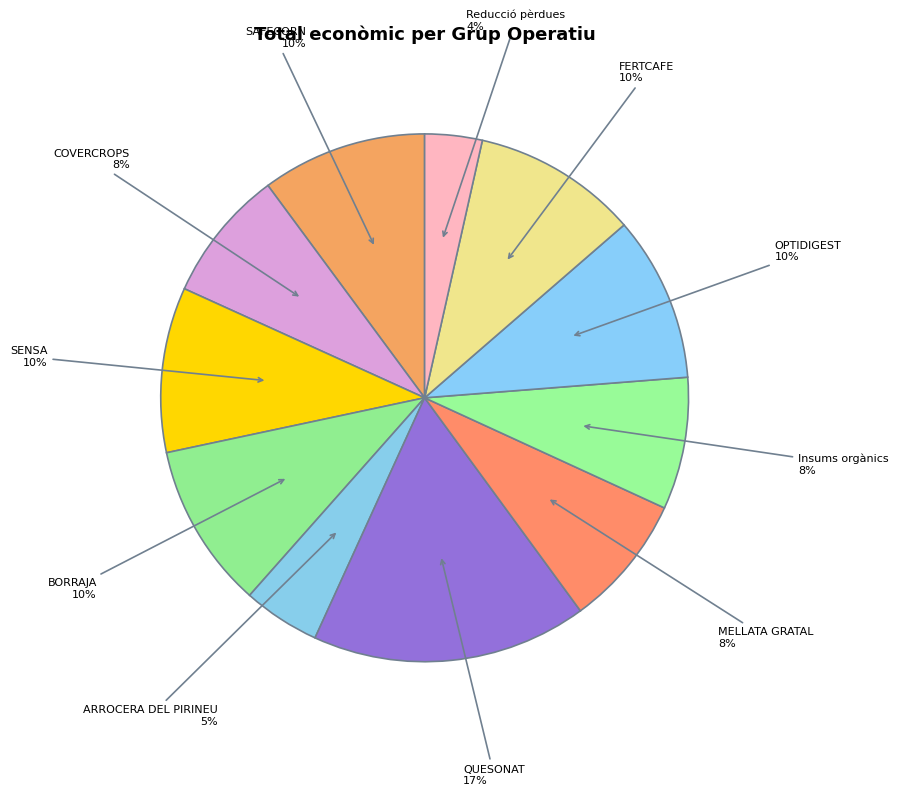

How many slices are in this pie chart?

11